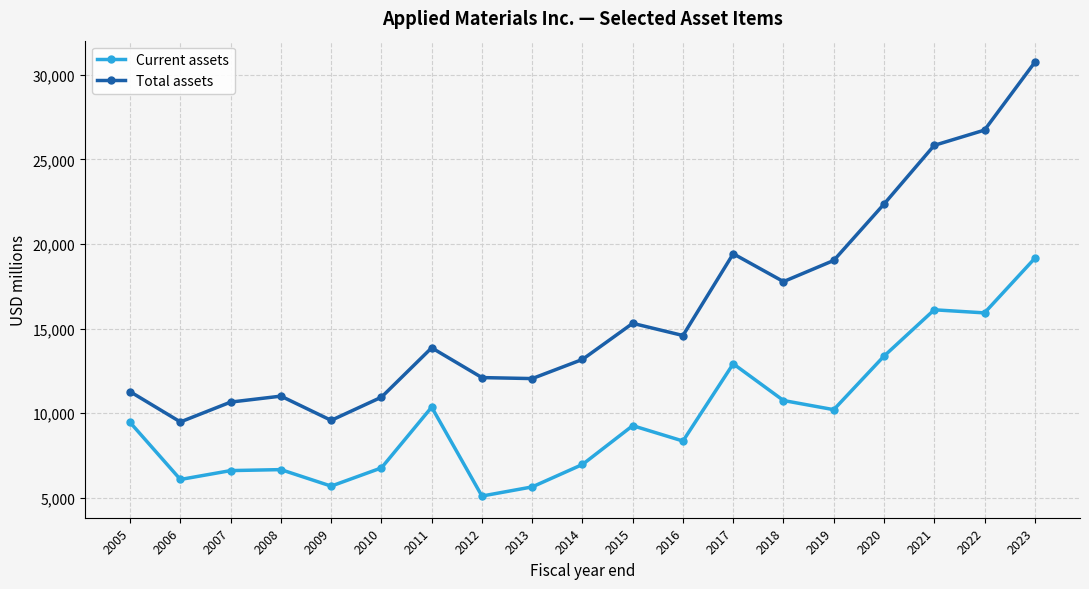

What is the greatest value displayed?

30729